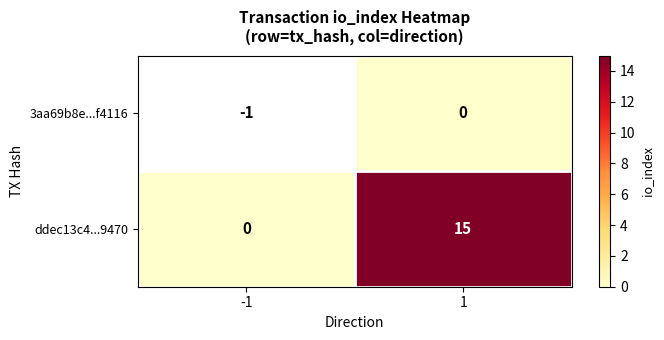

Rank the series at 1 from highest to lowest value.

ddec13c4...9470, 3aa69b8e...f4116